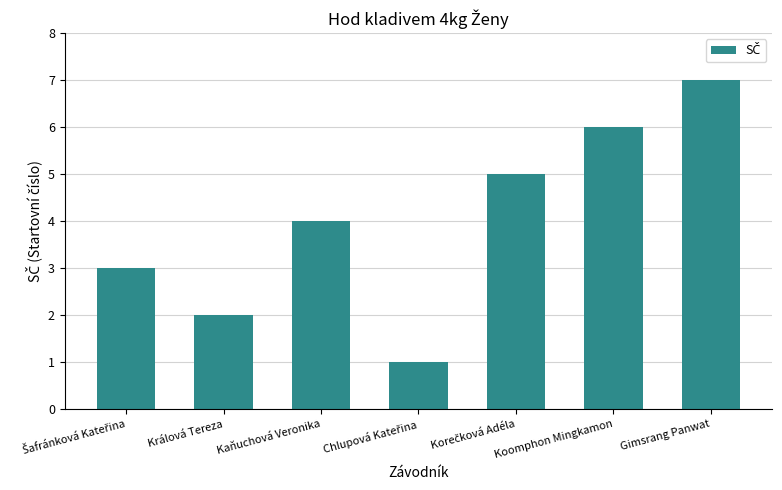

What position from the left is Králová Tereza?

2